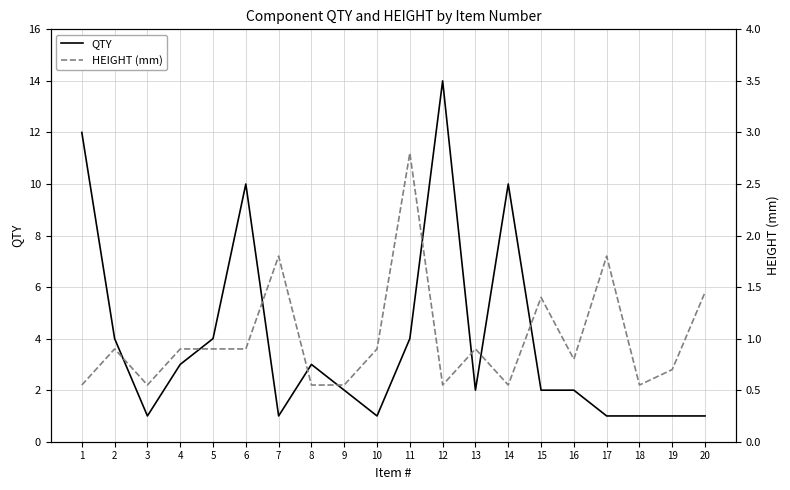

Is the value of QTY at 1 greater than the value of HEIGHT (mm) at 13?

Yes